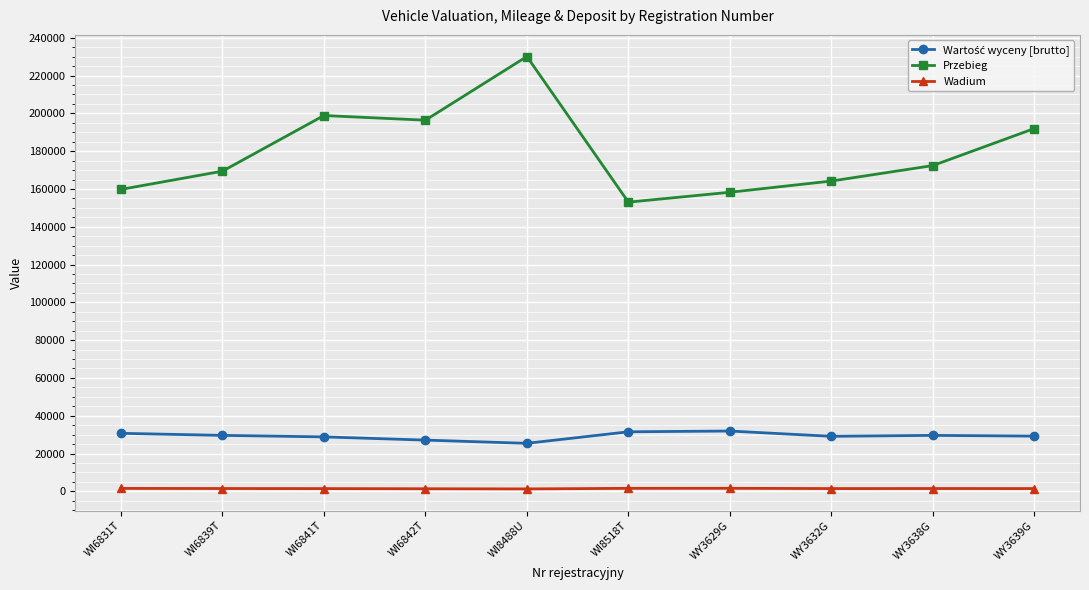

What is the label of the 3rd point from the left?

WI6841T